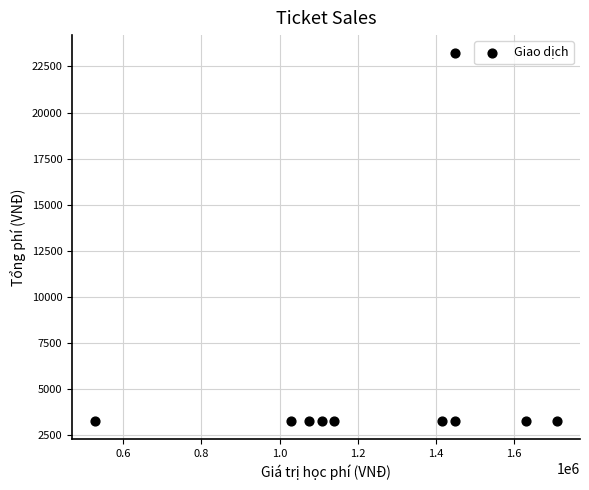

What is the average X value?

1253600